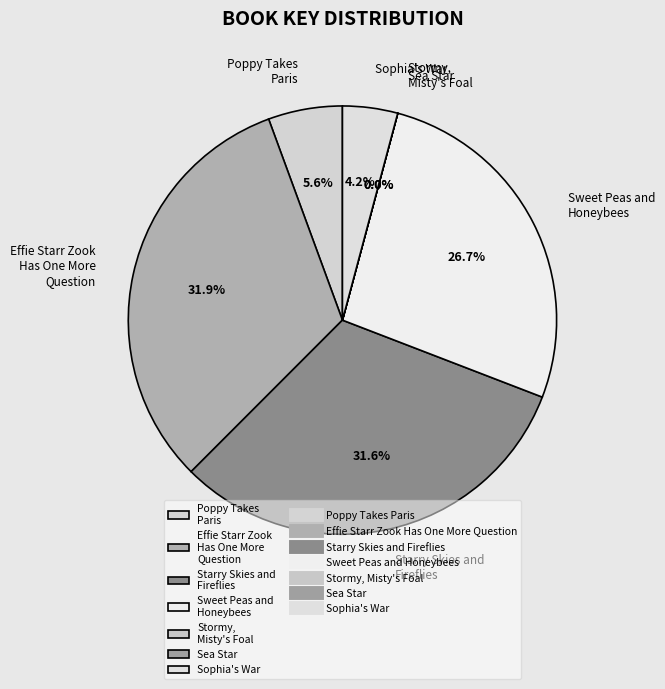

Does any single category account for the majority?

No